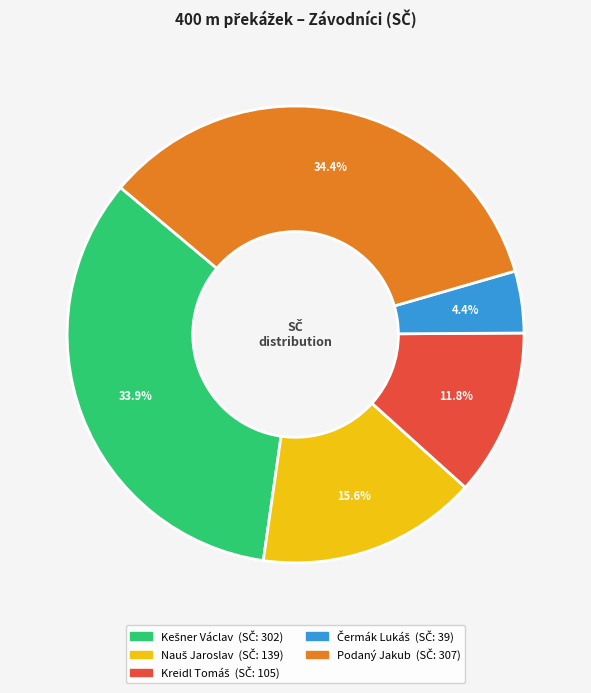

Which category has the biggest portion of the pie?

Podaný Jakub